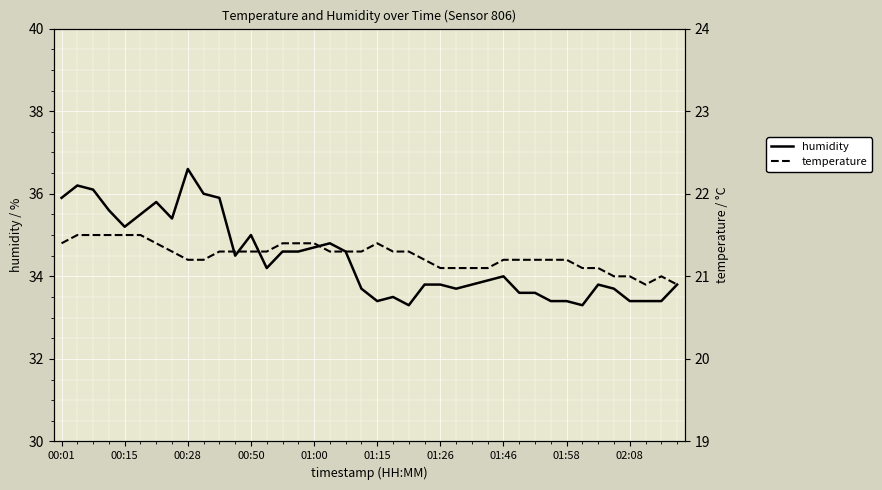

The humidity series shows 9.6 at 00:15. True or false?

False